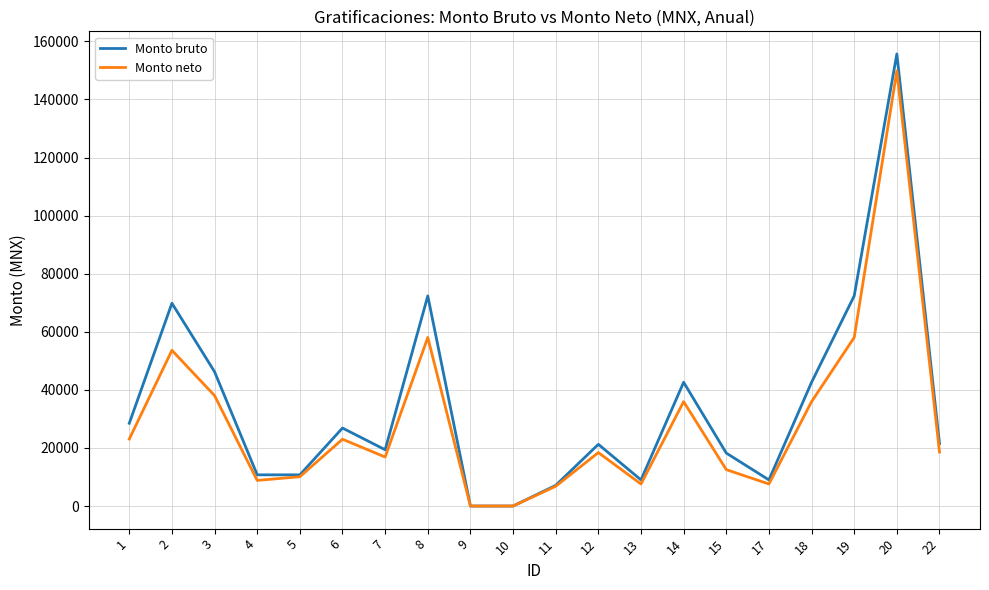

What is the approximate value of Monto bruto at 7?

19377.6